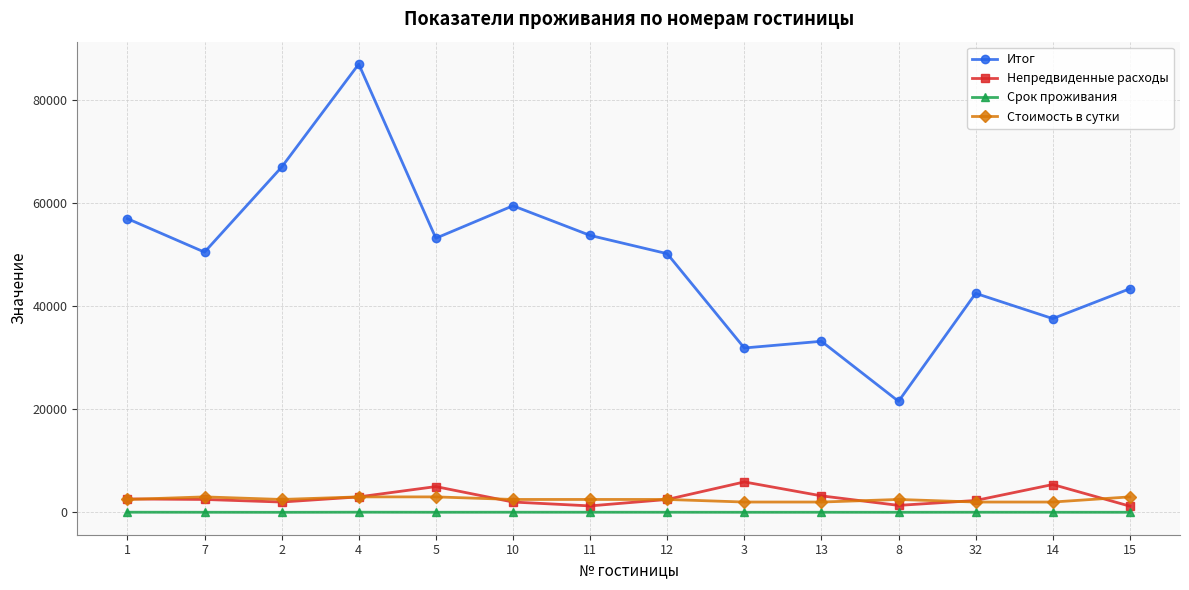

What position from the left is 15?

14